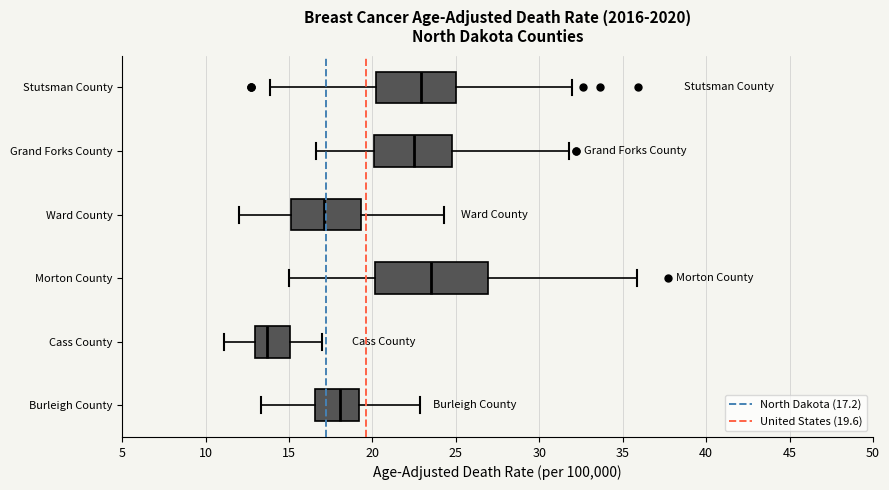

Which box has the furthest to the right median line?

Morton County